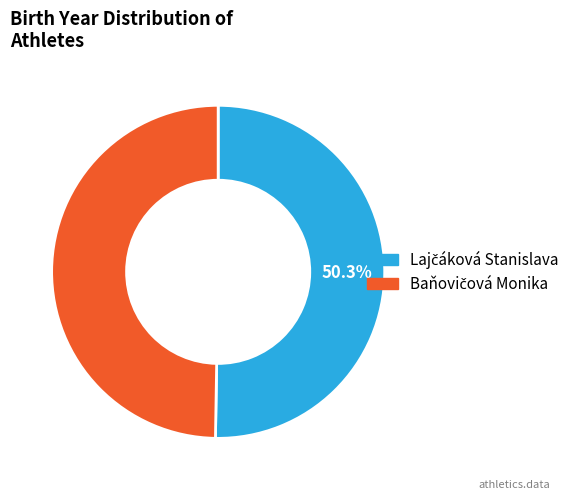

Is there any slice that represents more than half of the pie?

Yes